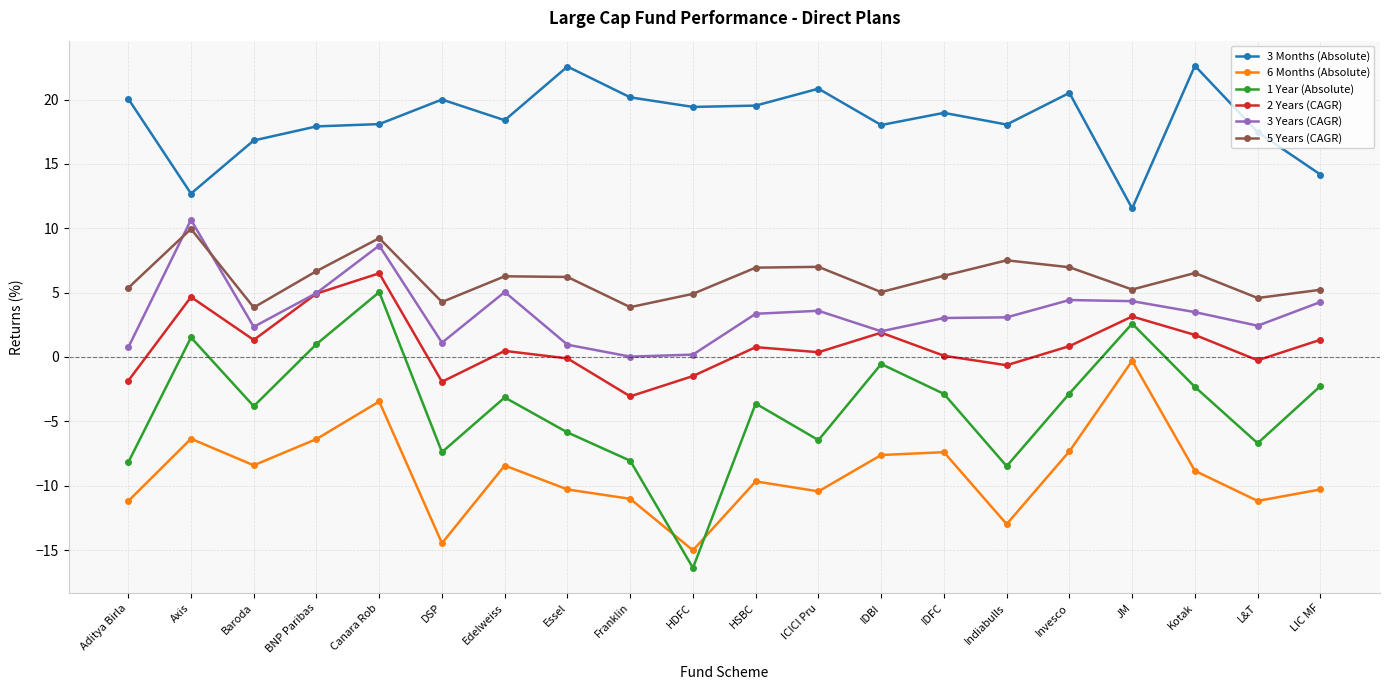

Which label corresponds to the smallest value in the chart?

HDFC